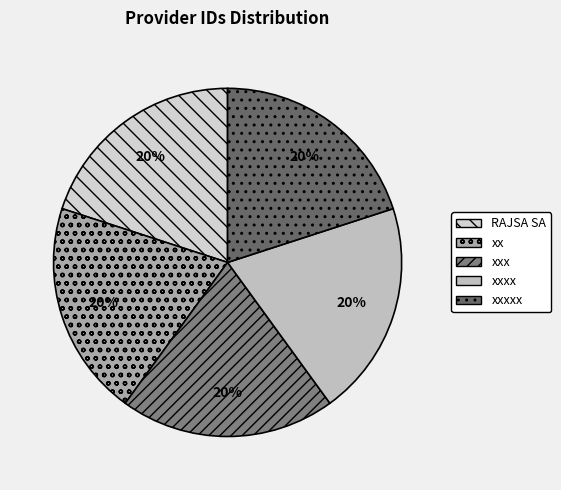

True or false: xxxxx accounts for 20% of the total.

True